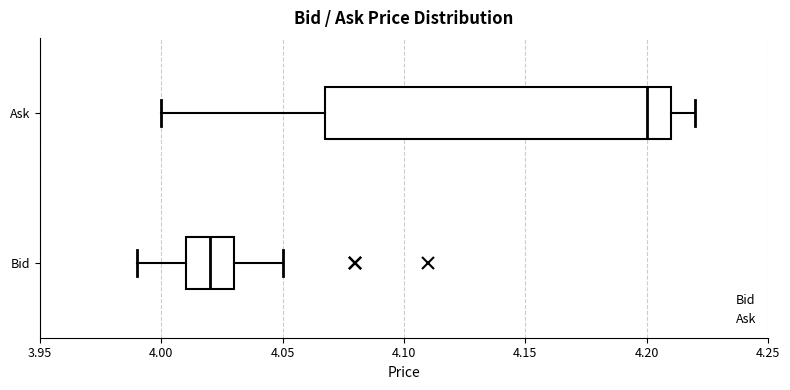

Reading bottom to top, transcribe this box plot: for each box, give where its median line is, the range the box spans, and where its two whiskers end, as read against the x-axis. The values are not printed on the chart, so give them approximately, as read against the axis.

Bid: median 4.02, box 4.01 to 4.03, whiskers 3.99 to 4.05
Ask: median 4.20, box 4.07 to 4.21, whiskers 4.00 to 4.22